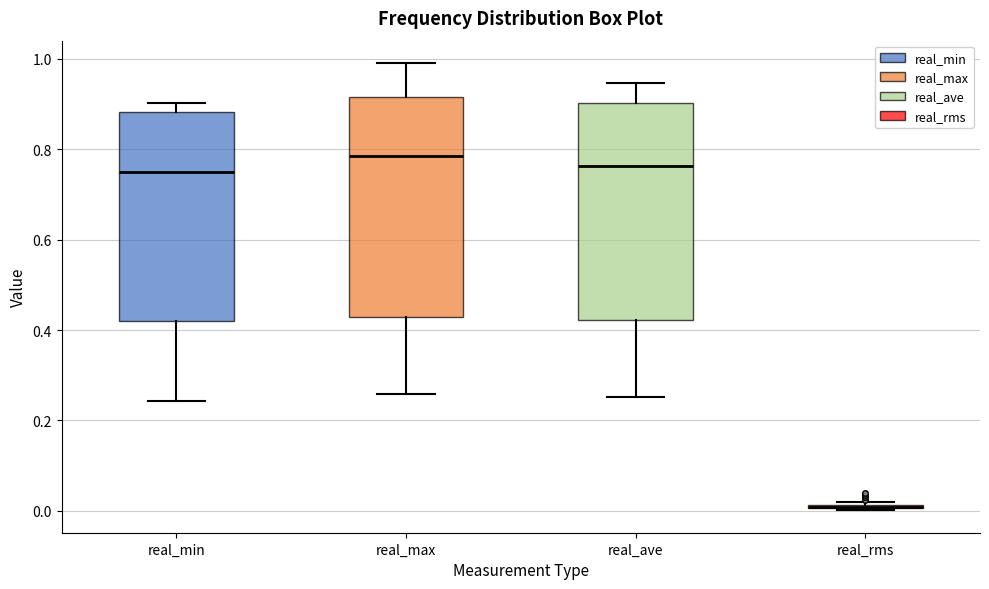

Where does the upper whisker of the box for real_min end on the y-axis? The values are not printed on the chart, so give them approximately, as read against the axis.

0.90